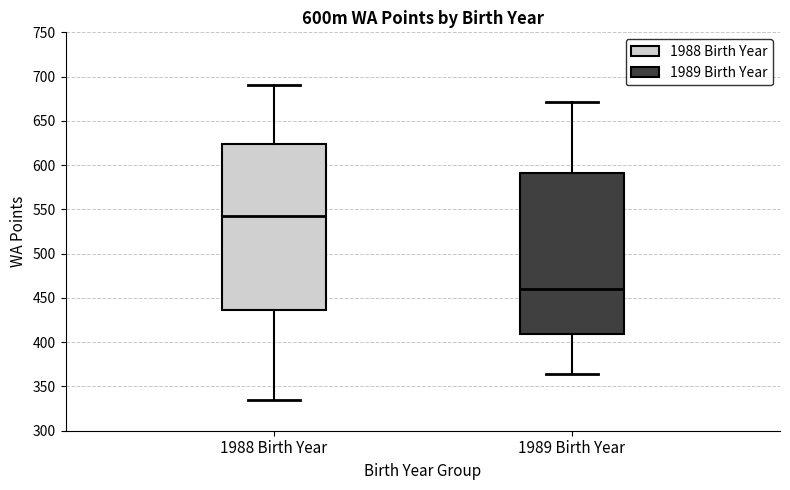

Reading left to right, transcribe this box plot: for each box, give where its median line is, the range the box spans, and where its two whiskers end, as read against the y-axis. The values are not printed on the chart, so give them approximately, as read against the axis.

1988 Birth Year: median 540, box 435 to 625, whiskers 335 to 690
1989 Birth Year: median 460, box 410 to 590, whiskers 365 to 670